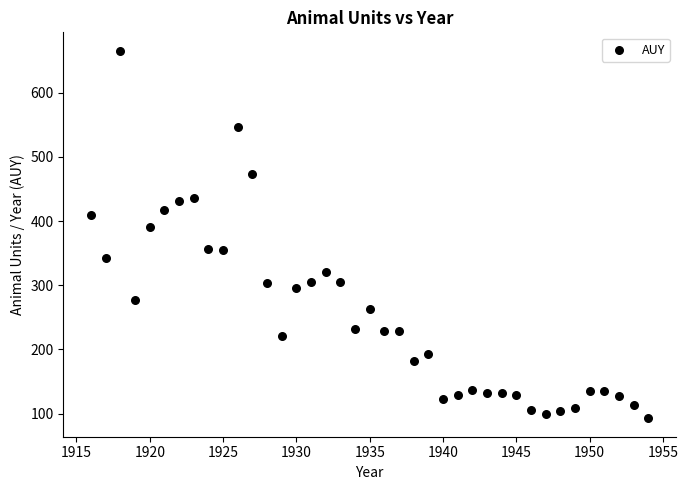

What is the range of Y values (max minus min)?

572.4